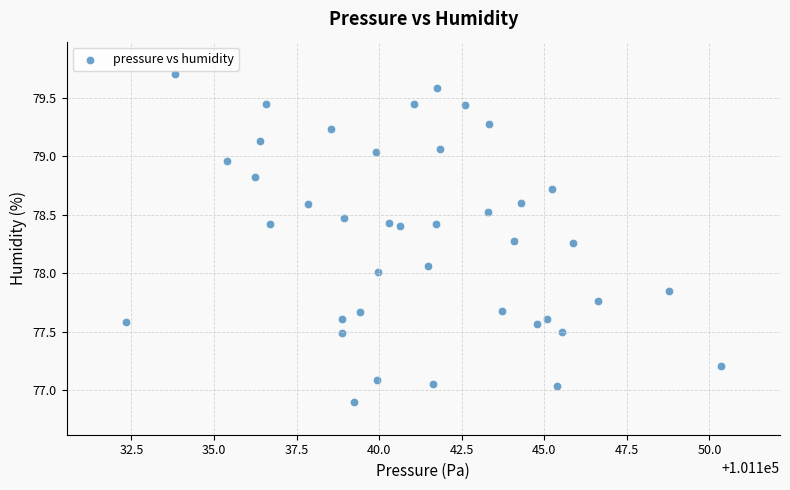

What is the range of Y values (max minus min)?

2.8